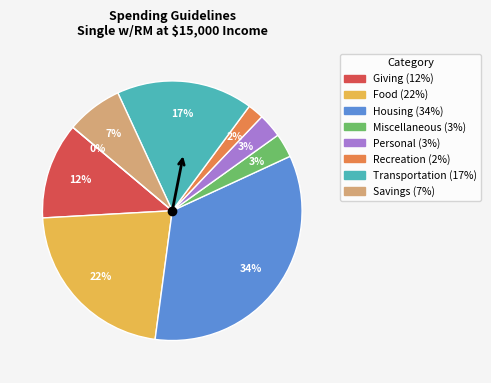

To the nearest percent, what is the difference between the Personal and Recreation slice percentages?

1%